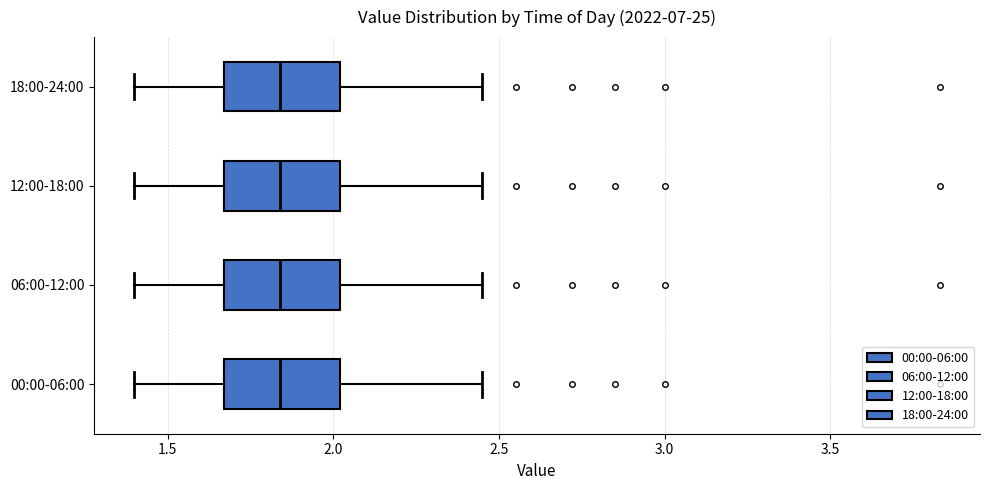

Reading bottom to top, transcribe this box plot: for each box, give where its median line is, the range the box spans, and where its two whiskers end, as read against the x-axis. The values are not printed on the chart, so give them approximately, as read against the axis.

00:00-06:00: median 1.85, box 1.65 to 2.00, whiskers 1.40 to 2.45
06:00-12:00: median 1.85, box 1.65 to 2.00, whiskers 1.40 to 2.45
12:00-18:00: median 1.85, box 1.65 to 2.00, whiskers 1.40 to 2.45
18:00-24:00: median 1.85, box 1.65 to 2.00, whiskers 1.40 to 2.45